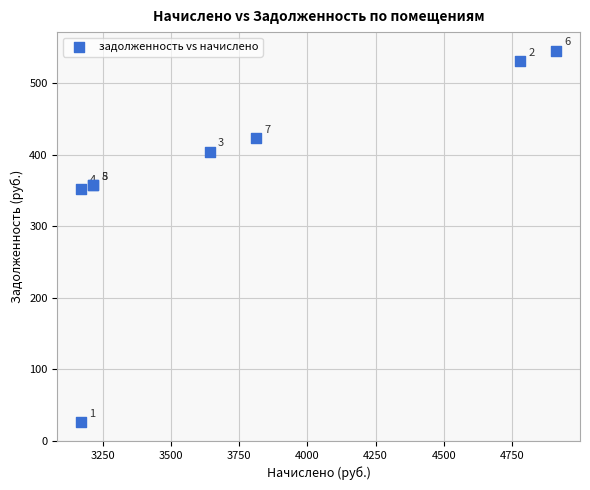

What Y value in the scatter plot is closest to 285?

352.4